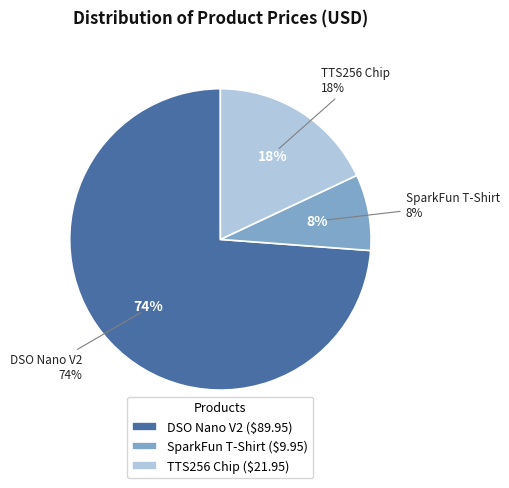

To the nearest percent, what portion does COM-09811 represent?

18%